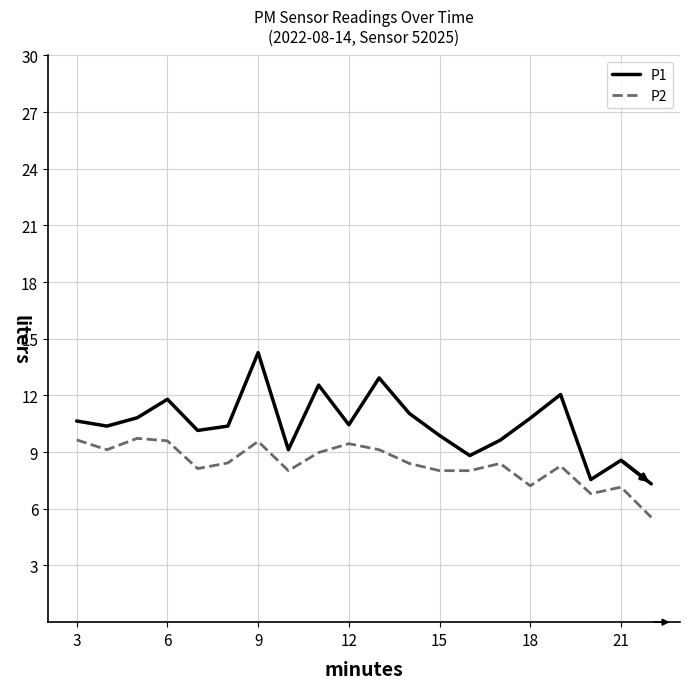

List the series in order of their peak value, highest first.

P1, P2